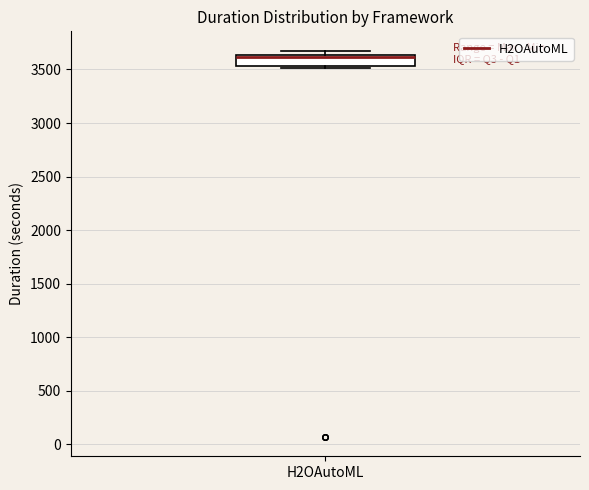

Transcribe this box plot: give where the median line is, the range the box spans, and where the two whiskers end, as read against the y-axis. The values are not printed on the chart, so give them approximately, as read against the axis.

median 3600, box 3550 to 3650, whiskers 3500 to 3700